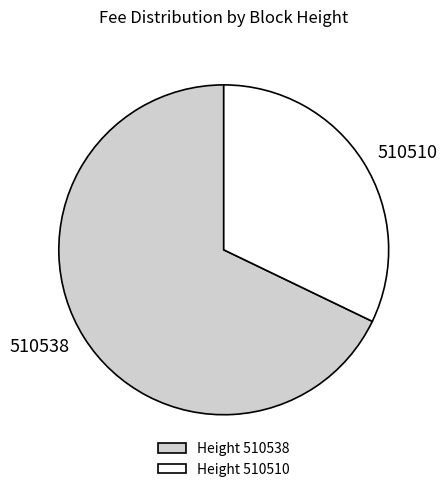

Count the number of slices in the pie.

2